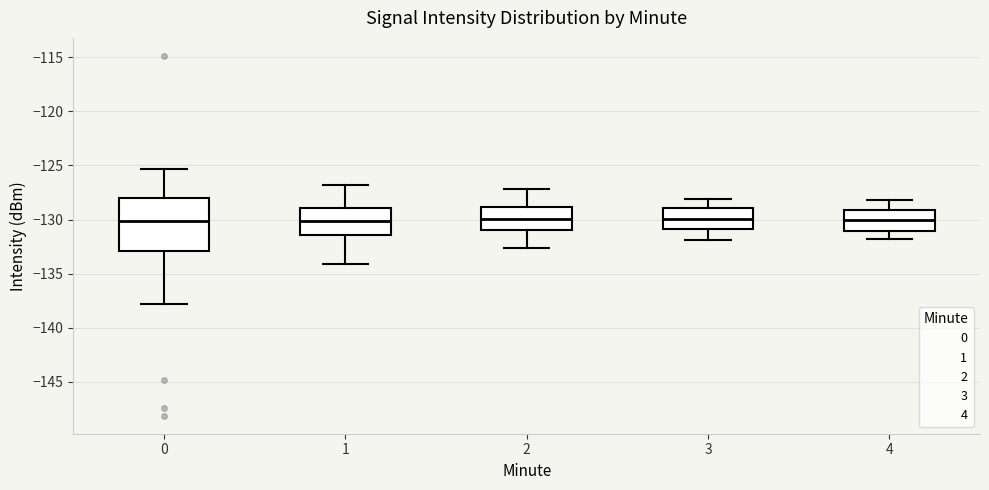

Reading left to right, read every box against the y-axis: the position of its median line, the range the box covers, and the ends of its whiskers. The values are not printed on the chart, so give them approximately, as read against the axis.

0: median -130.0, box -133.0 to -128.0, whiskers -138.0 to -125.5
1: median -130.0, box -131.5 to -129.0, whiskers -134.0 to -127.0
2: median -130.0, box -131.0 to -129.0, whiskers -132.5 to -127.0
3: median -130.0, box -131.0 to -129.0, whiskers -132.0 to -128.0
4: median -130.0, box -131.0 to -129.0, whiskers -132.0 to -128.0